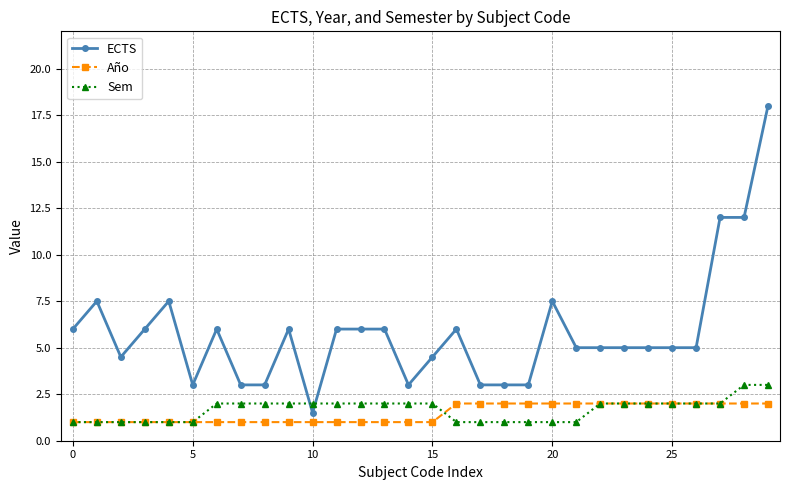

Which series has the largest total across all categories?

ECTS